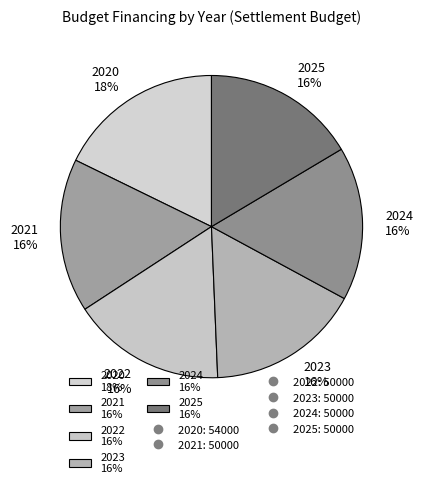

To the nearest percent, what is the combined percentage of 2021 and 2023?

33%